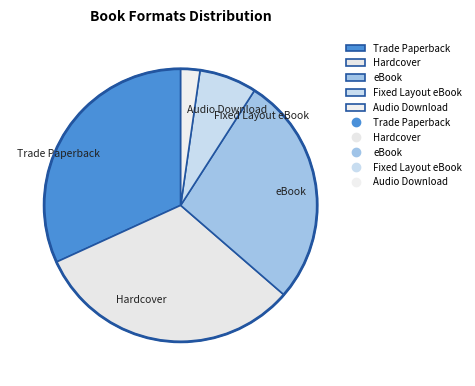

Does Hardcover represent more than half of the total?

No